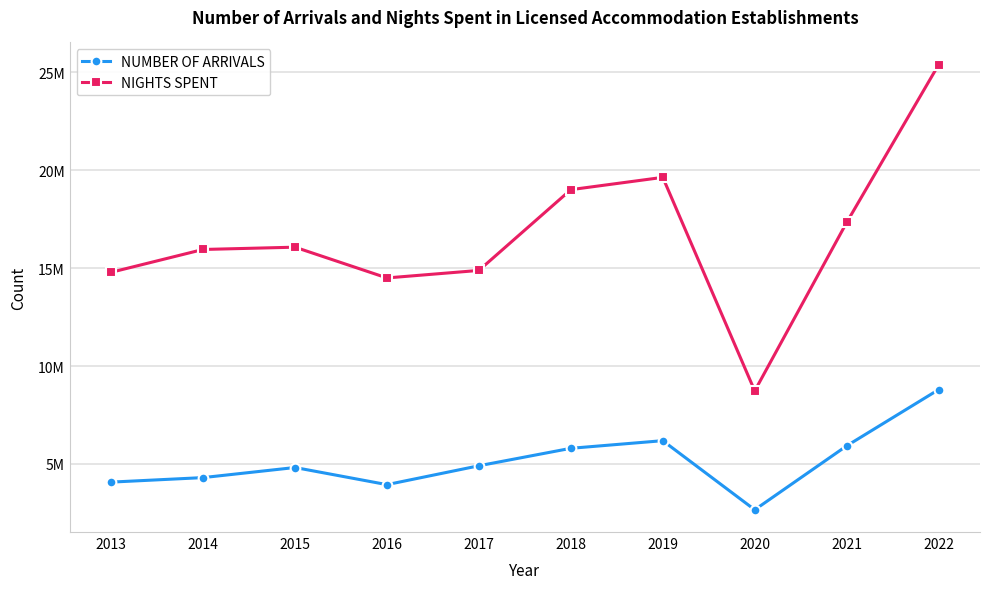

What is the value of the NUMBER OF ARRIVALS point at the 2nd from the left?

4303759